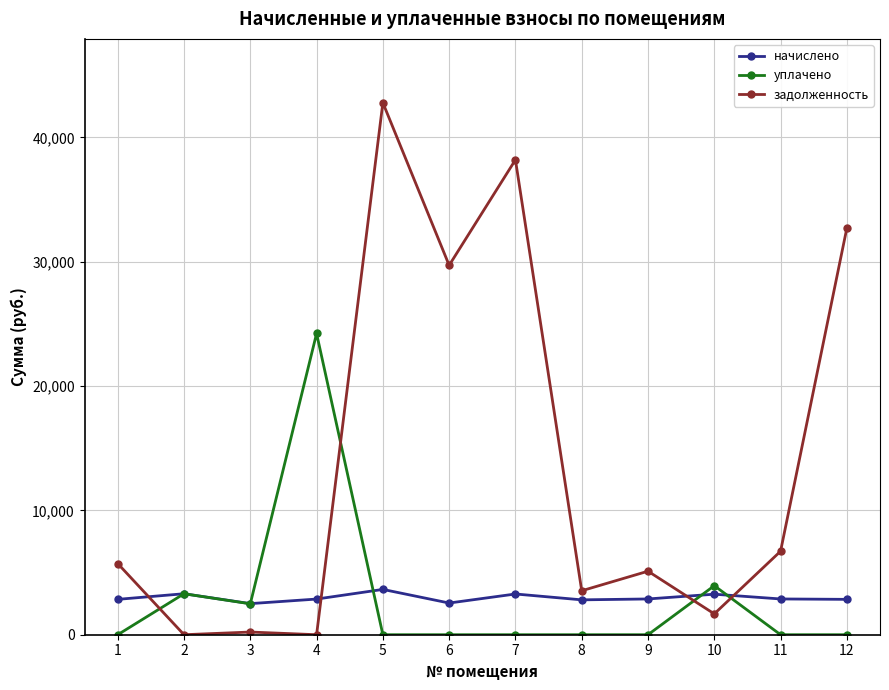

What is the value of the начислено point at the 7th from the left?

3276.7